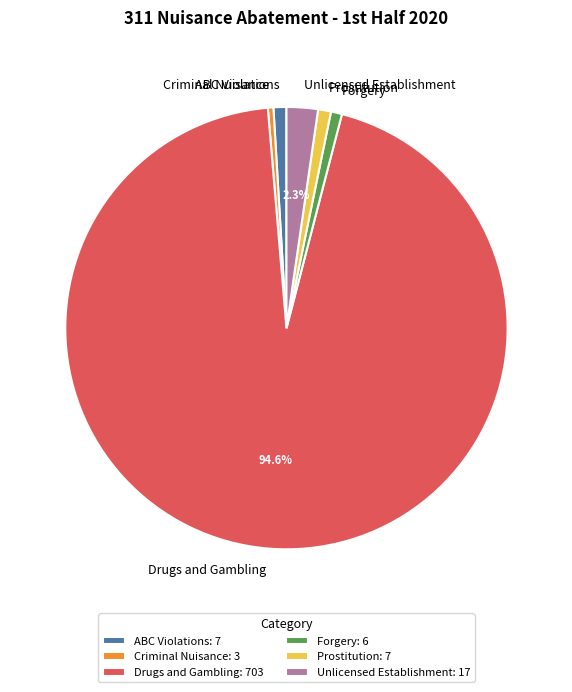

Between Unlicensed Establishment and Drugs and Gambling, which is larger?

Drugs and Gambling